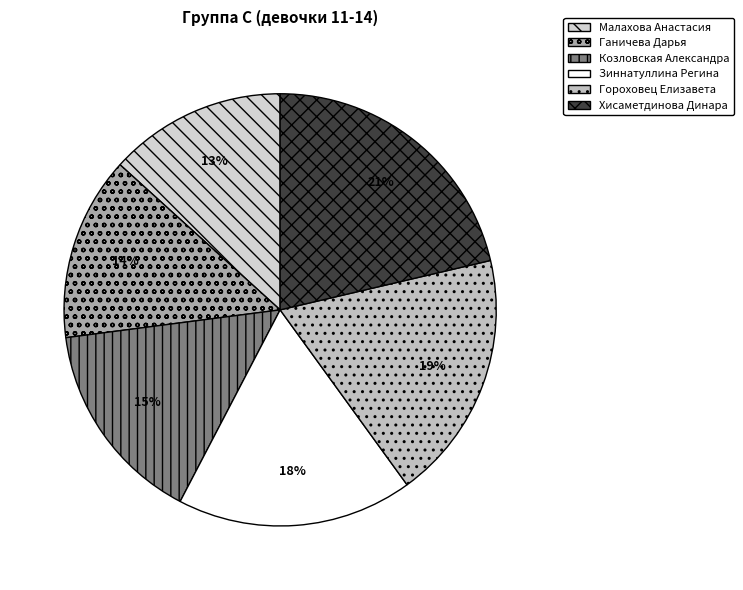

Does any single category account for the majority?

No